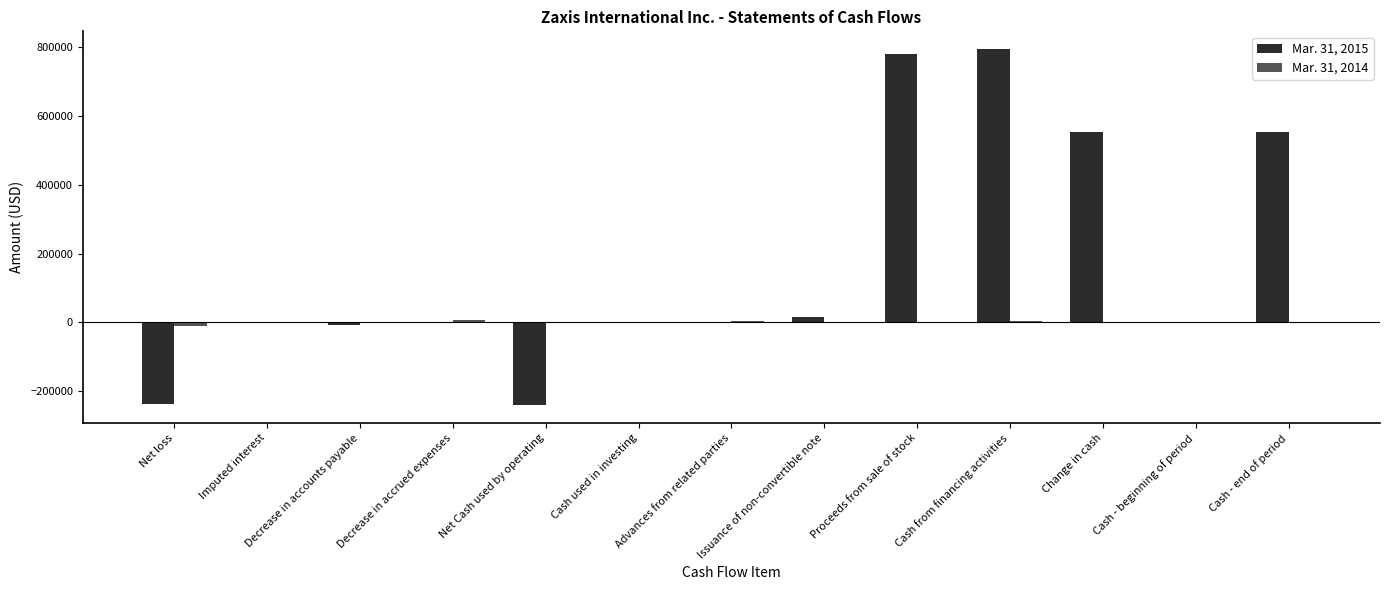

Which series has the widest spread of values?

Mar. 31, 2015